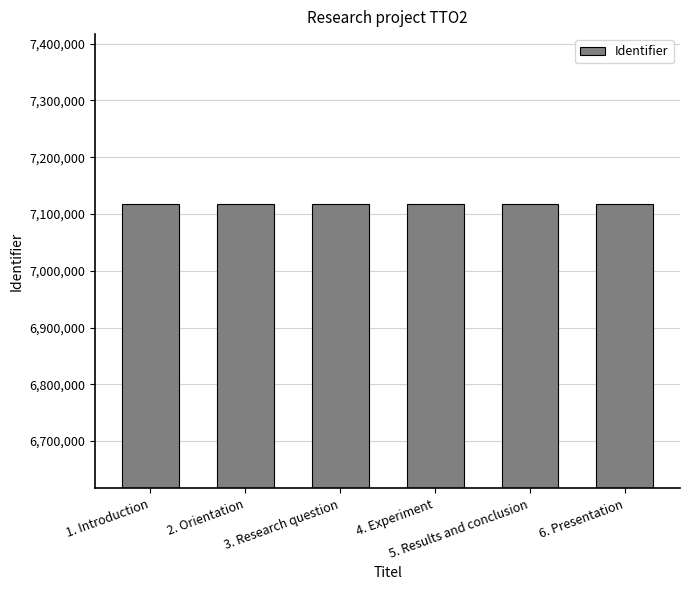

What is the value of the 4th bar from the left?

7116747